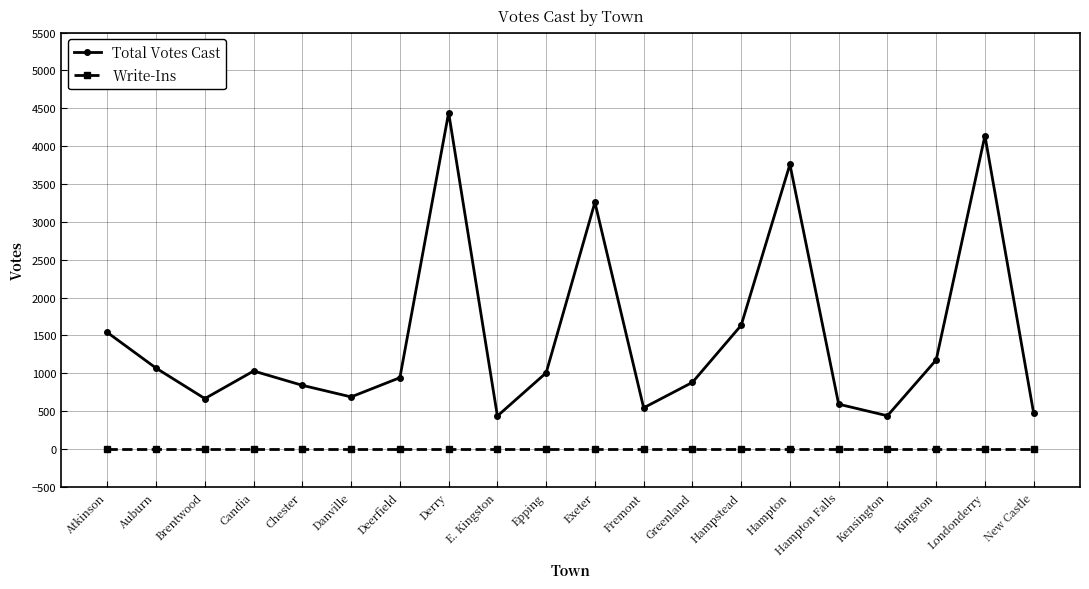

Rank the series at Londonderry from lowest to highest value.

Write-Ins, Total Votes Cast